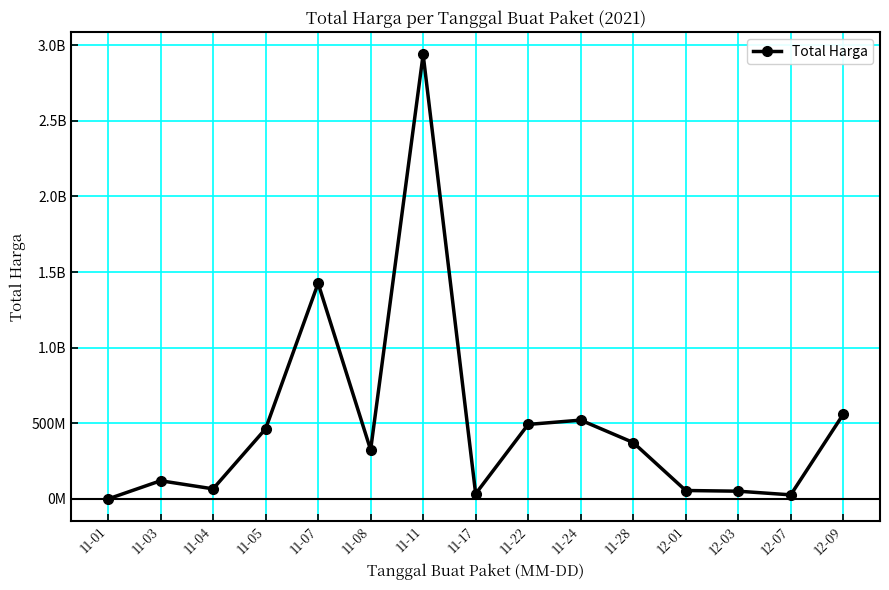

What value does the data have at 11-08, to the nearest 100?

324774000